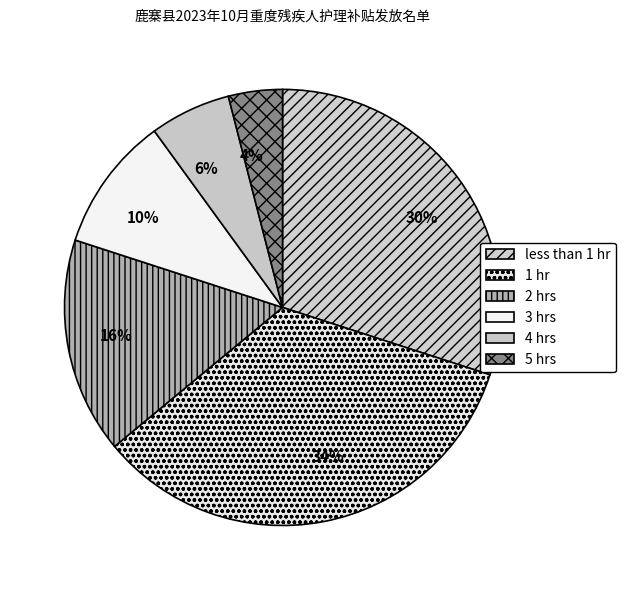

Which category has the biggest portion of the pie?

1 hr